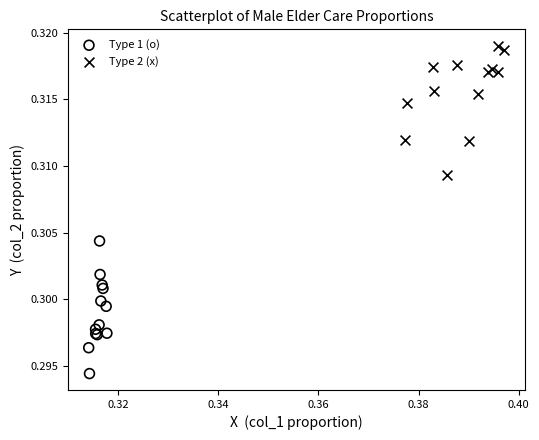

Which series contains the lowest Y value?

Type 1 (o)